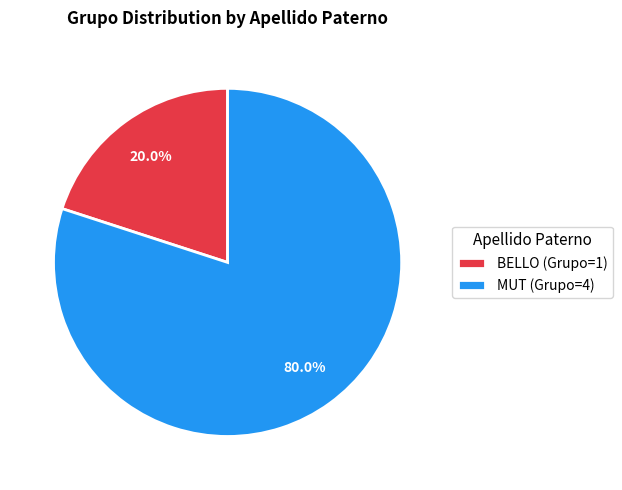

Combined, what portion of the pie is BELLO (Grupo=1) and MUT (Grupo=4)?

100.0%